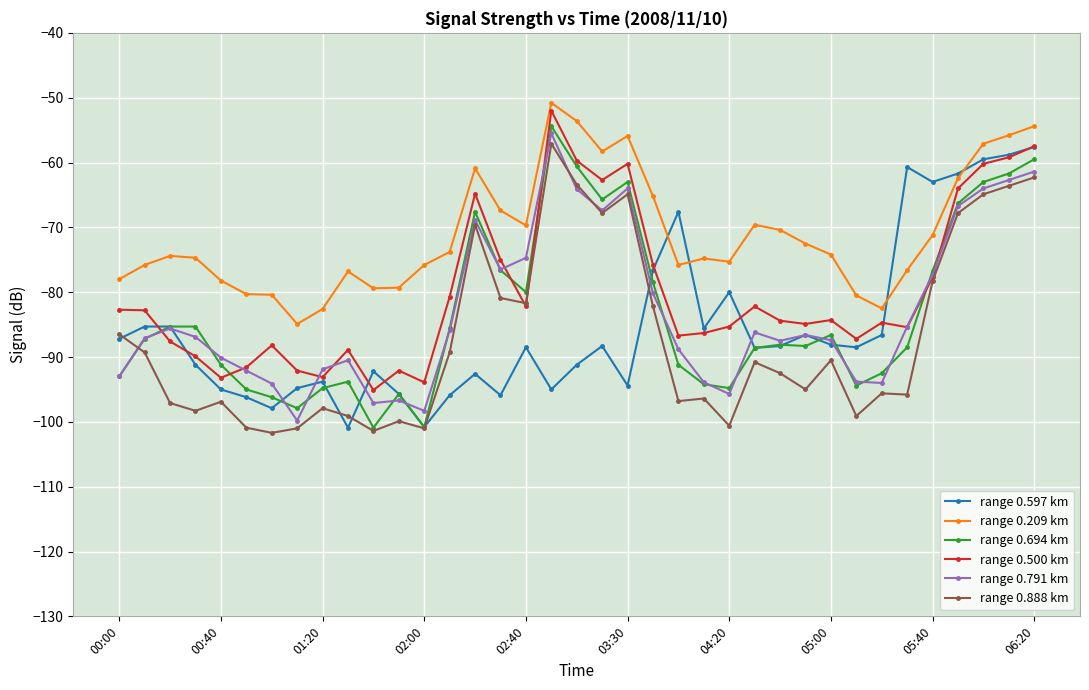

What is the highest value of the range 0.597 km series?

-57.6